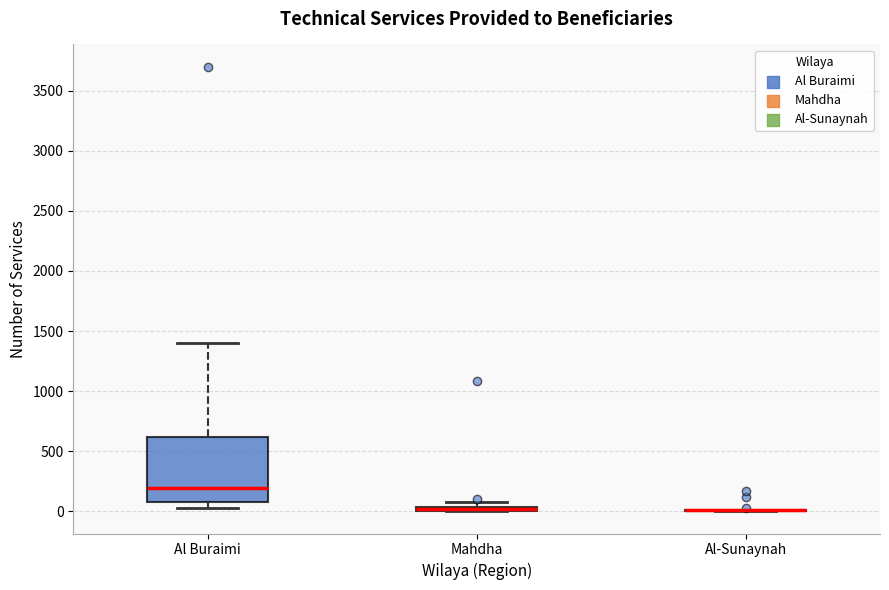

Where is the upper edge of the box for Mahdha on the y-axis? The values are not printed on the chart, so give them approximately, as read against the axis.

50